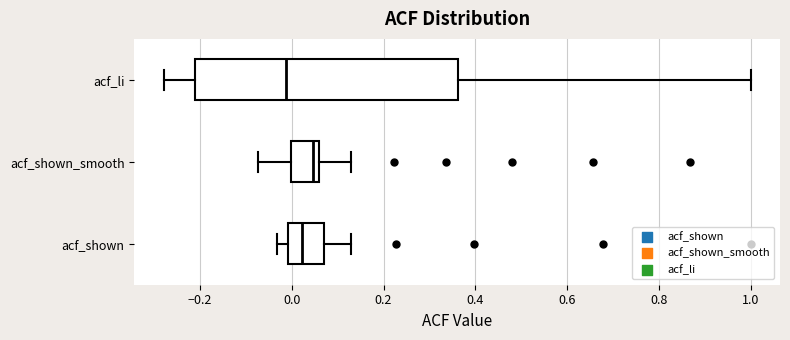

Reading bottom to top, read every box against the x-axis: the position of its median line, the range the box covers, and the ends of its whiskers. The values are not printed on the chart, so give them approximately, as read against the axis.

acf_shown: median 0.02, box 0.00 to 0.08, whiskers -0.04 to 0.14
acf_shown_smooth: median 0.04, box 0.00 to 0.06, whiskers -0.08 to 0.14
acf_li: median -0.02, box -0.22 to 0.36, whiskers -0.28 to 1.00